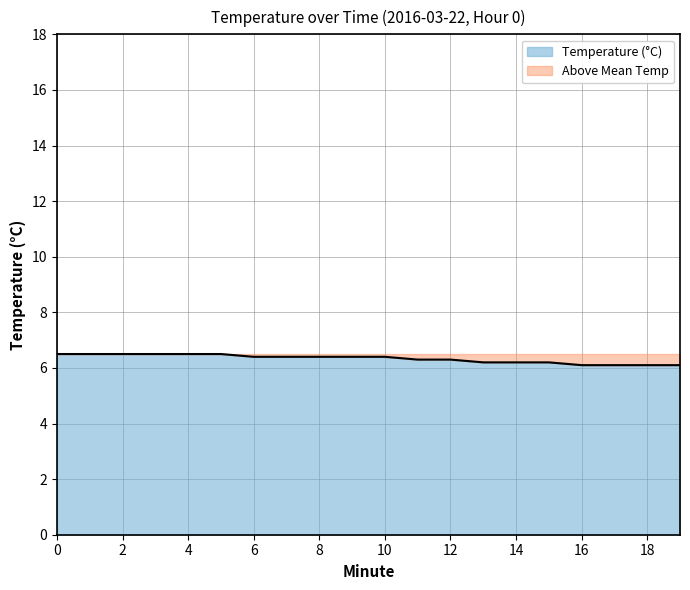

Which has a higher value, 11 or 18?

11